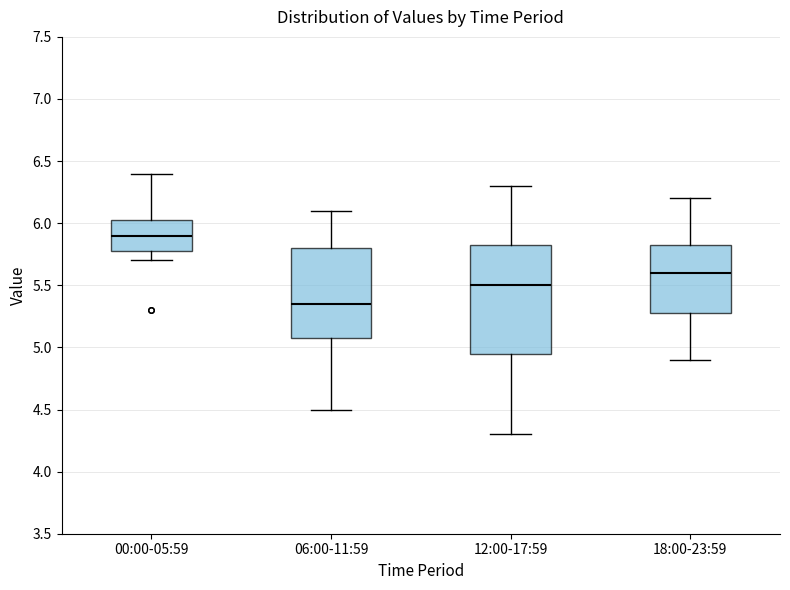

Reading left to right, read every box against the y-axis: the position of its median line, the range the box covers, and the ends of its whiskers. The values are not printed on the chart, so give them approximately, as read against the axis.

00:00-05:59: median 5.90, box 5.80 to 6.05, whiskers 5.70 to 6.40
06:00-11:59: median 5.35, box 5.10 to 5.80, whiskers 4.50 to 6.10
12:00-17:59: median 5.50, box 4.95 to 5.85, whiskers 4.30 to 6.30
18:00-23:59: median 5.60, box 5.30 to 5.85, whiskers 4.90 to 6.20